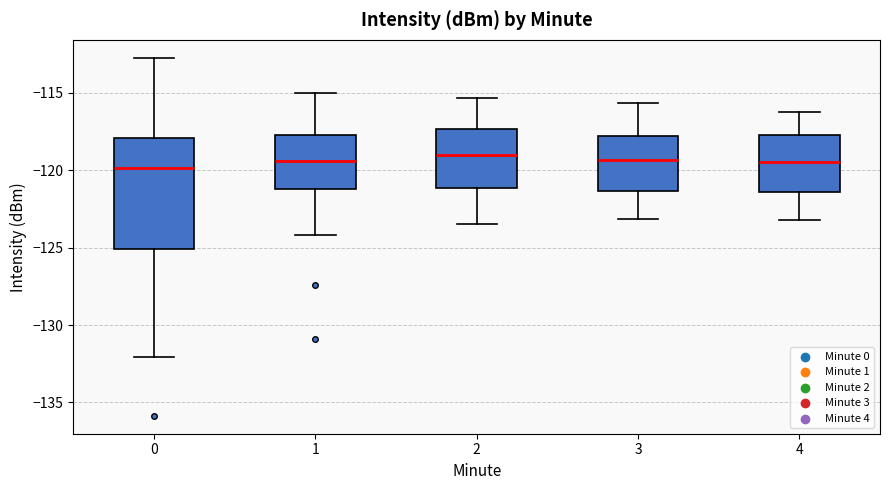

Reading left to right, read every box against the y-axis: the position of its median line, the range the box covers, and the ends of its whiskers. The values are not printed on the chart, so give them approximately, as read against the axis.

0: median -120.0, box -125.0 to -118.0, whiskers -132.0 to -112.5
1: median -119.5, box -121.0 to -117.5, whiskers -124.0 to -115.0
2: median -119.0, box -121.0 to -117.5, whiskers -123.5 to -115.5
3: median -119.5, box -121.5 to -118.0, whiskers -123.0 to -115.5
4: median -119.5, box -121.5 to -117.5, whiskers -123.0 to -116.0